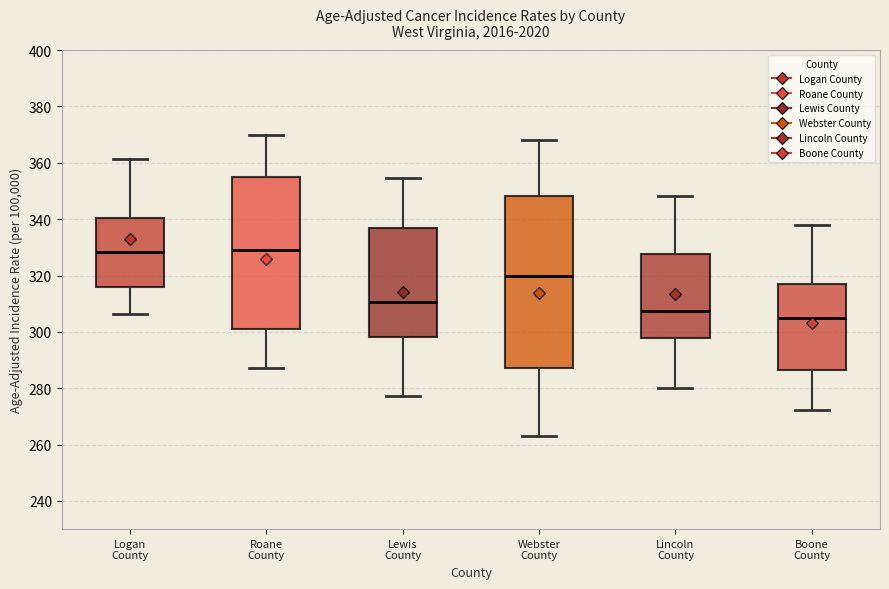

Comparing the boxes themselves (not the whiskers), which one is the tallest?

Webster County